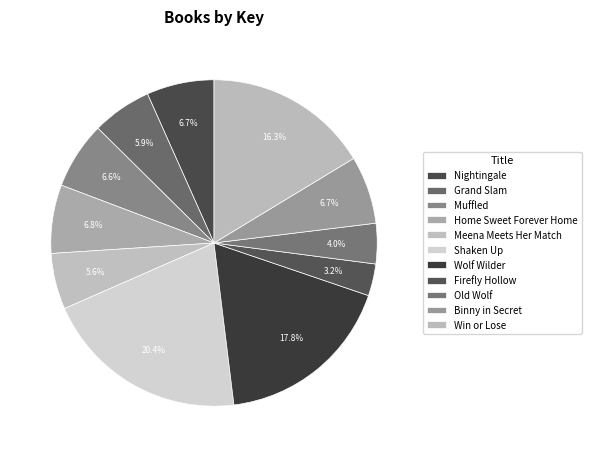

To the nearest percent, what is the difference between the Old Wolf and Home Sweet Forever Home slice percentages?

3%